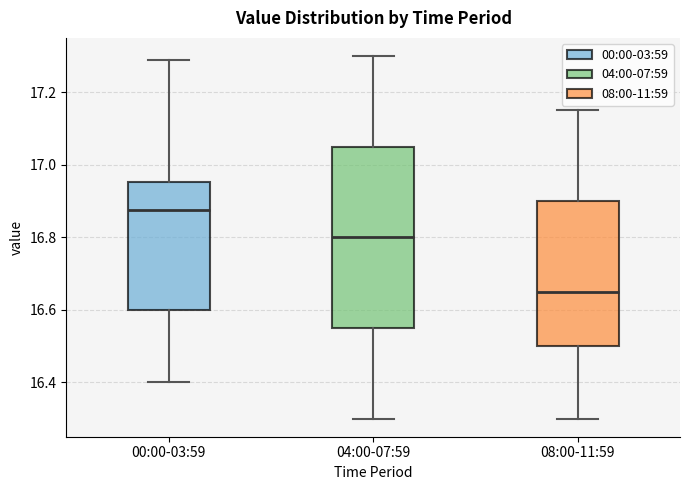

Reading left to right, read every box against the y-axis: the position of its median line, the range the box covers, and the ends of its whiskers. The values are not printed on the chart, so give them approximately, as read against the axis.

00:00-03:59: median 16.88, box 16.60 to 16.96, whiskers 16.40 to 17.30
04:00-07:59: median 16.80, box 16.56 to 17.06, whiskers 16.30 to 17.30
08:00-11:59: median 16.66, box 16.50 to 16.90, whiskers 16.30 to 17.16